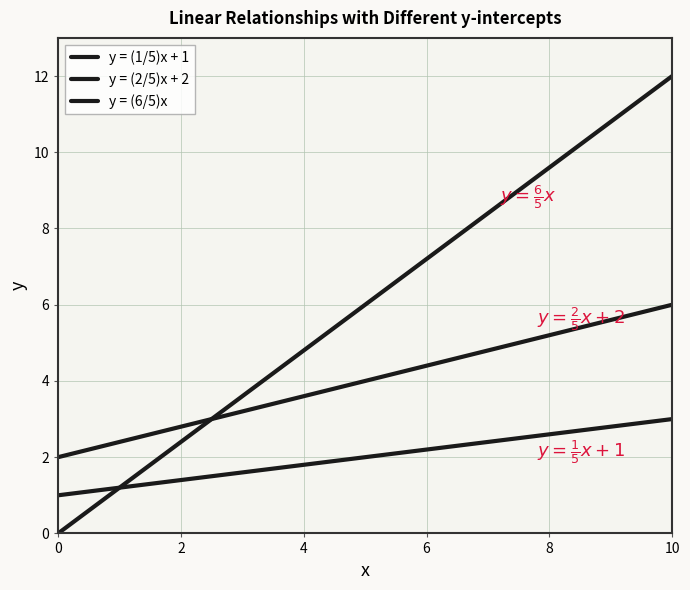

Which series has the largest total across all categories?

y = (6/5)x